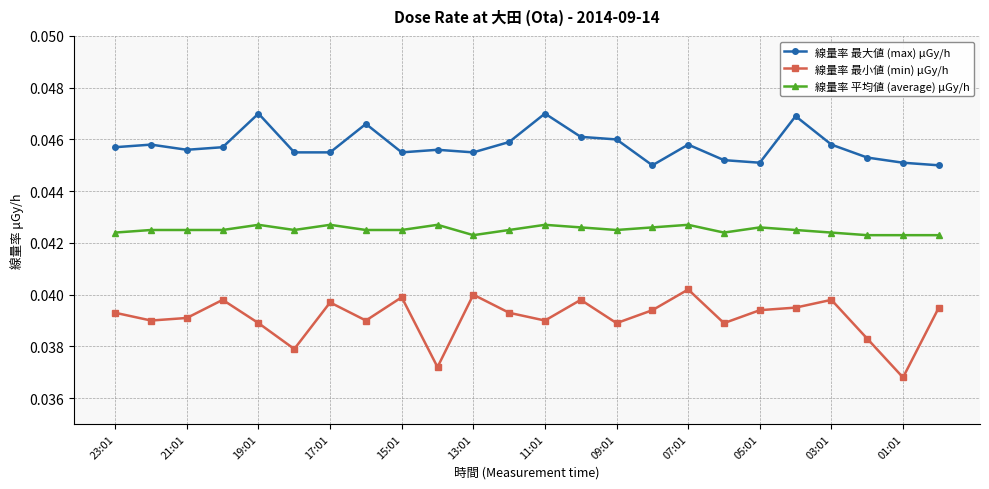

True or false: 線量率 最小値 (min) μGy/h has more than 0 points higher than both neighbors.

True